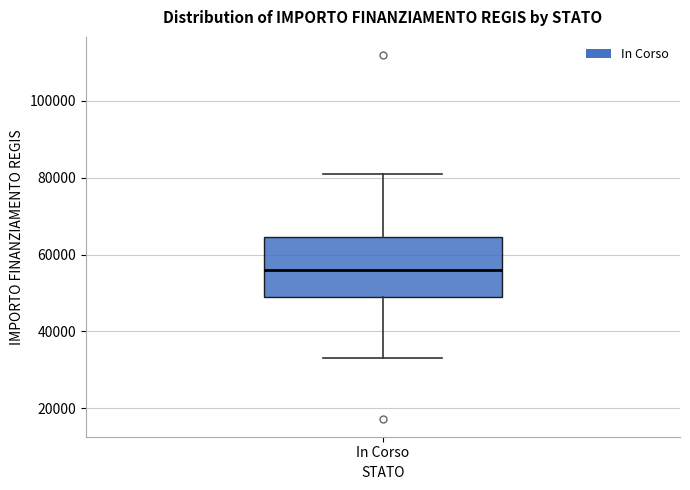

Where is the upper edge of the box for In Corso on the y-axis? The values are not printed on the chart, so give them approximately, as read against the axis.

64000